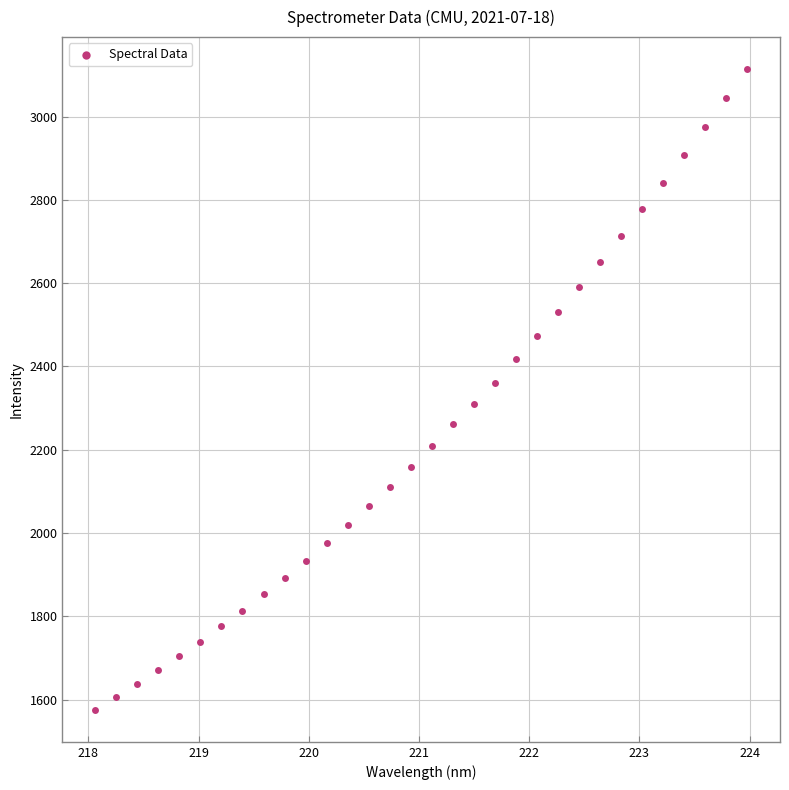

What is the range of X values (max minus min)?

5.9